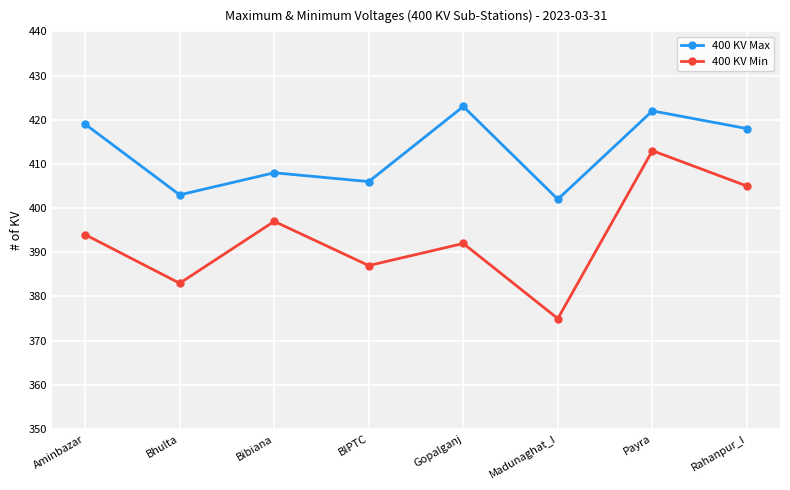

Which series has the largest total across all categories?

400 KV Max